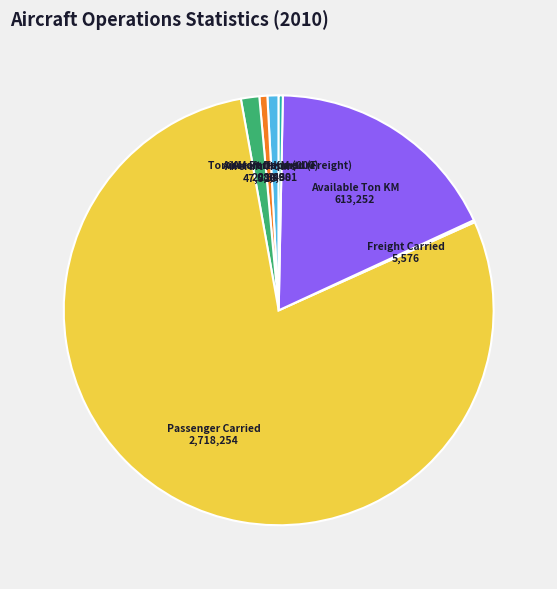

Does Aircraft Departure represent more than half of the total?

No